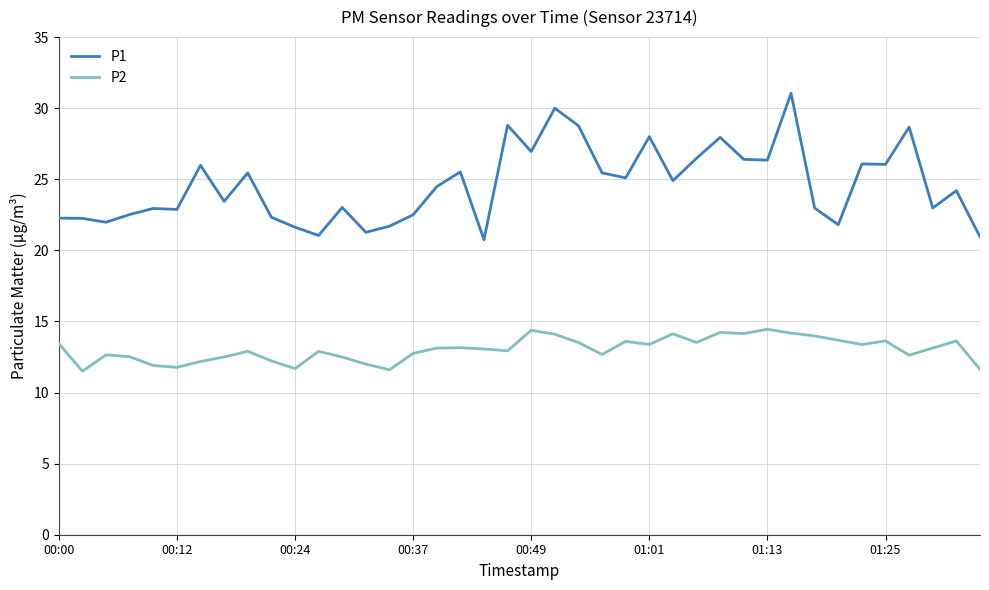

True or false: P1 and P2 cross at least once.

False